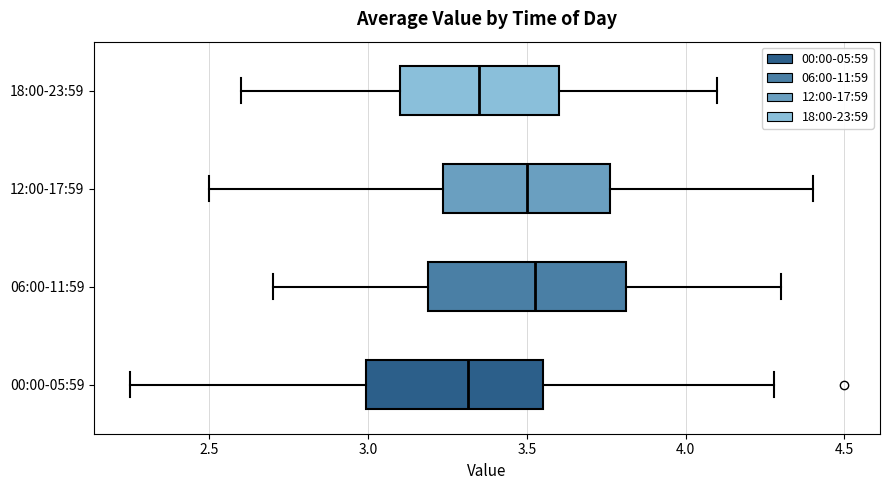

Reading bottom to top, read every box against the x-axis: the position of its median line, the range the box covers, and the ends of its whiskers. The values are not printed on the chart, so give them approximately, as read against the axis.

00:00-05:59: median 3.30, box 3.00 to 3.55, whiskers 2.25 to 4.30
06:00-11:59: median 3.55, box 3.20 to 3.80, whiskers 2.70 to 4.30
12:00-17:59: median 3.50, box 3.25 to 3.75, whiskers 2.50 to 4.40
18:00-23:59: median 3.35, box 3.10 to 3.60, whiskers 2.60 to 4.10